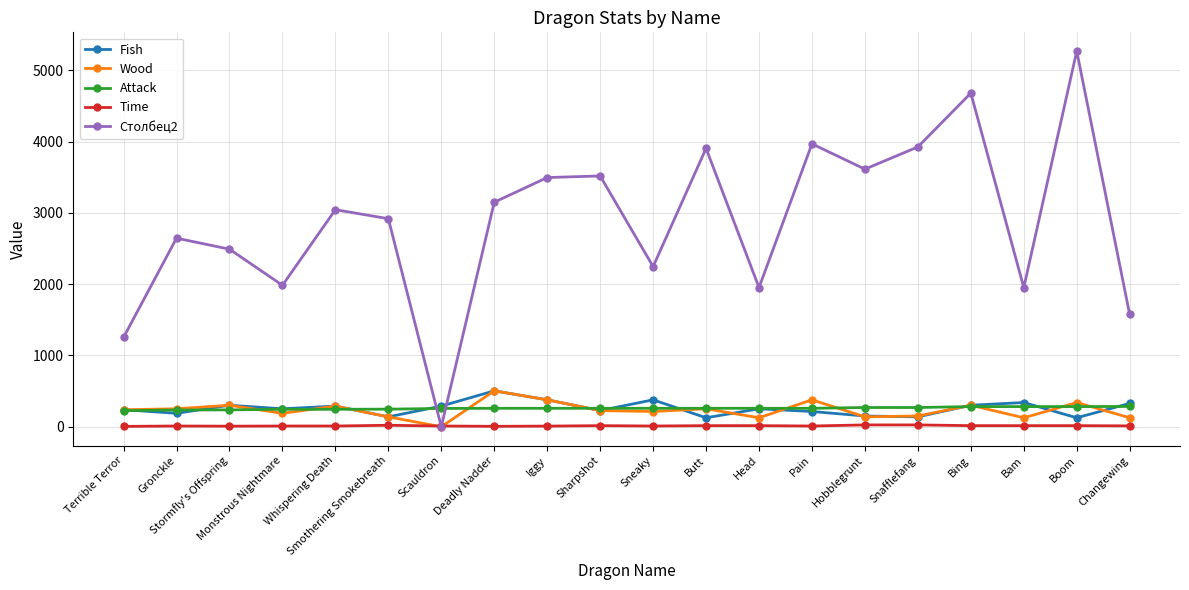

What is the label of the 8th point from the left?

Deadly Nadder